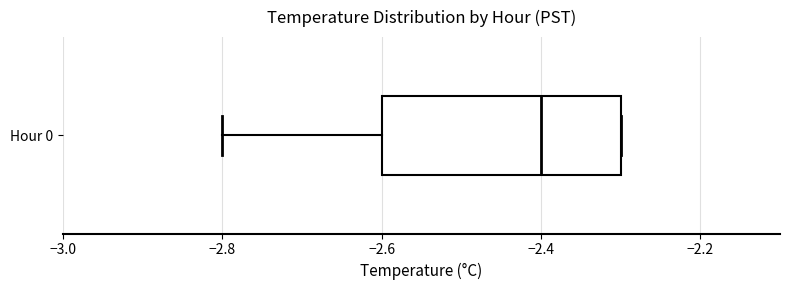

Where is the left edge of the box for Hour 0 on the x-axis? The values are not printed on the chart, so give them approximately, as read against the axis.

-2.6